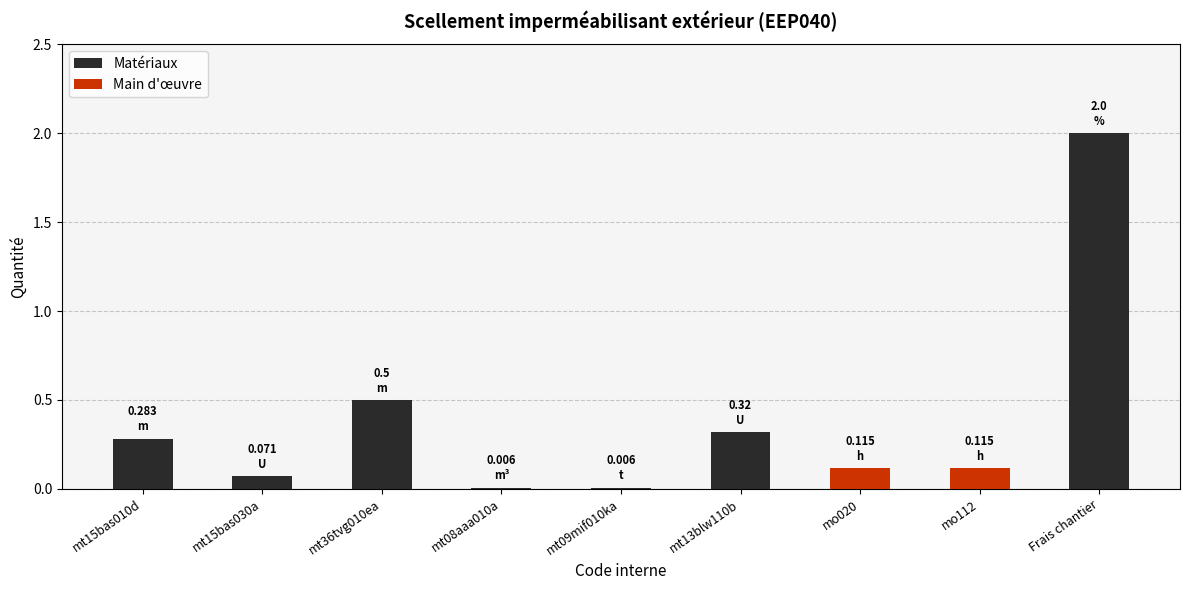

What is the sum of all values?

3.4